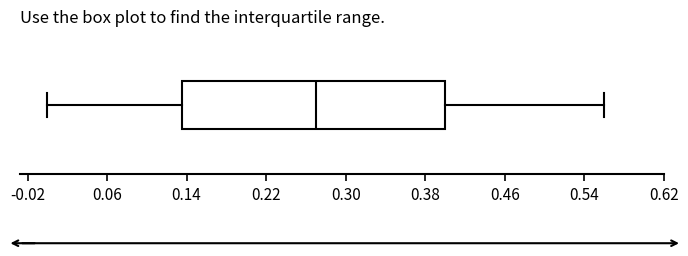

Where does the right whisker of the box end on the x-axis? The values are not printed on the chart, so give them approximately, as read against the axis.

0.56